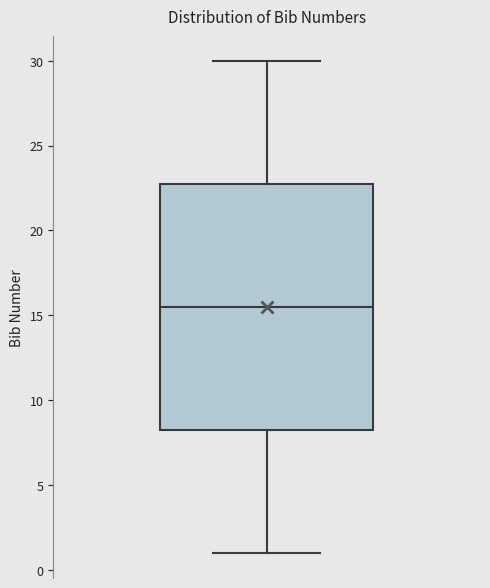

Where does the median line of the box sit on the y-axis? The values are not printed on the chart, so give them approximately, as read against the axis.

15.5